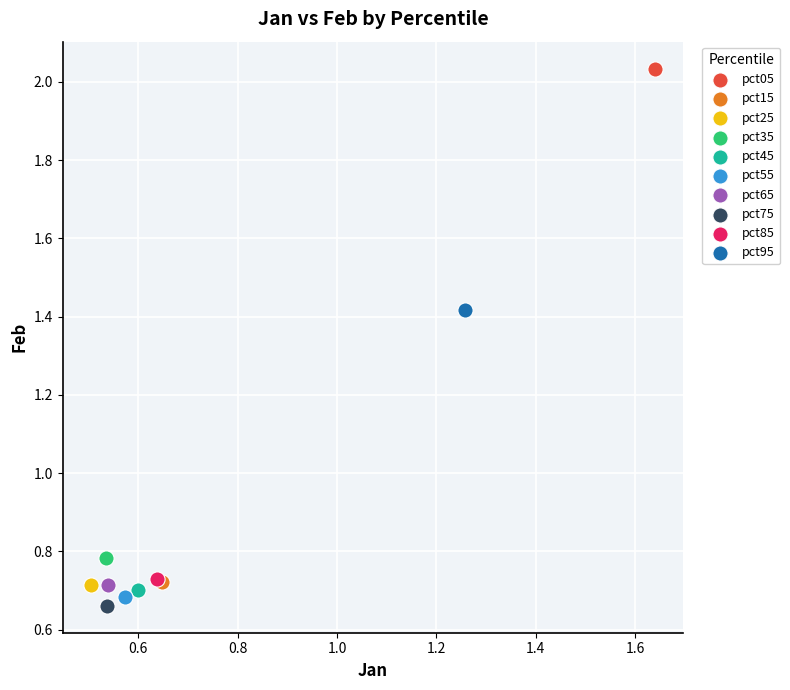

Which series contains the lowest Y value?

pct75